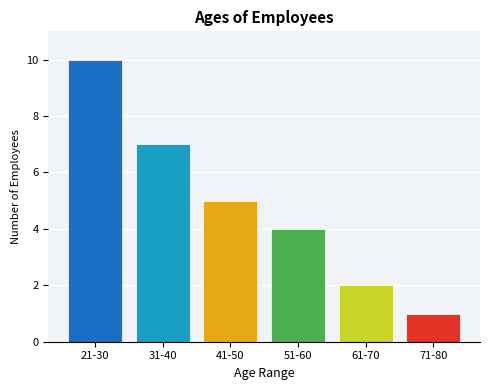

Reading right to left, what are all the values shown in this chart?

71-80=1	61-70=2	51-60=4	41-50=5	31-40=7	21-30=10